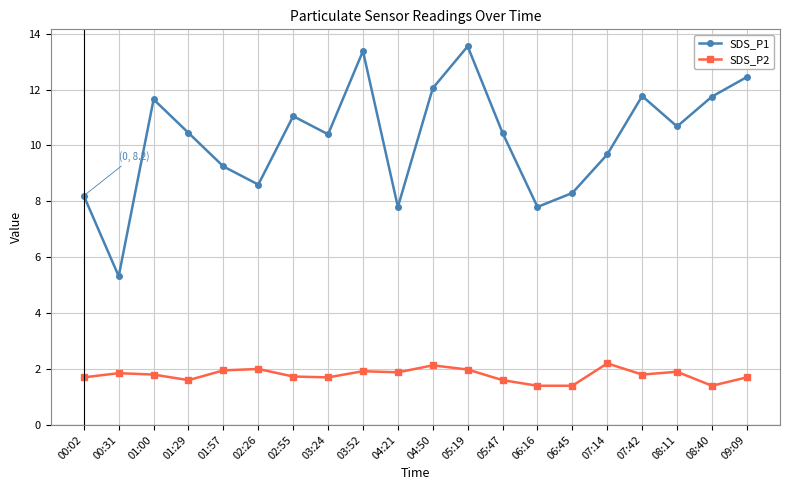

Is it true that SDS_P1 equals 7.7 at 00:31?

False